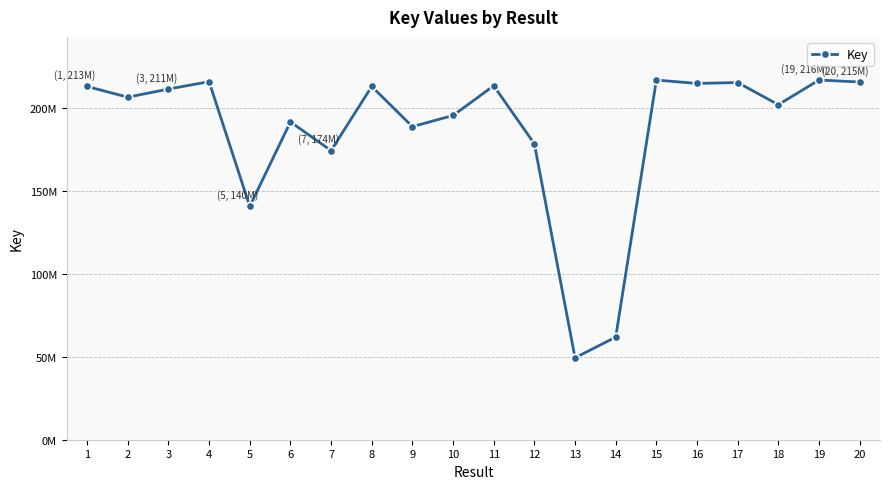

Is this an area chart (filled region under the line)?

No